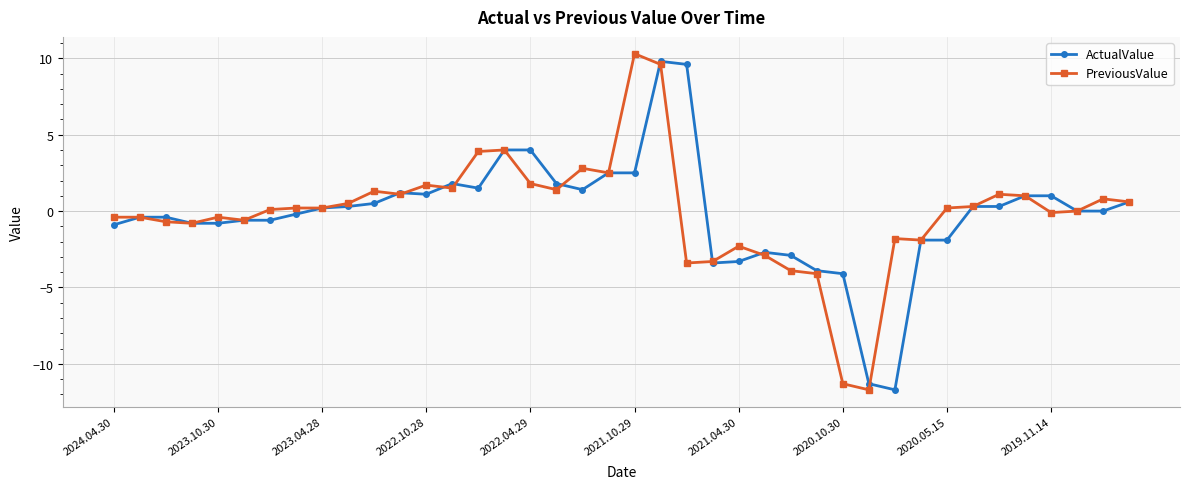

Count the number of data series in this chart.

2